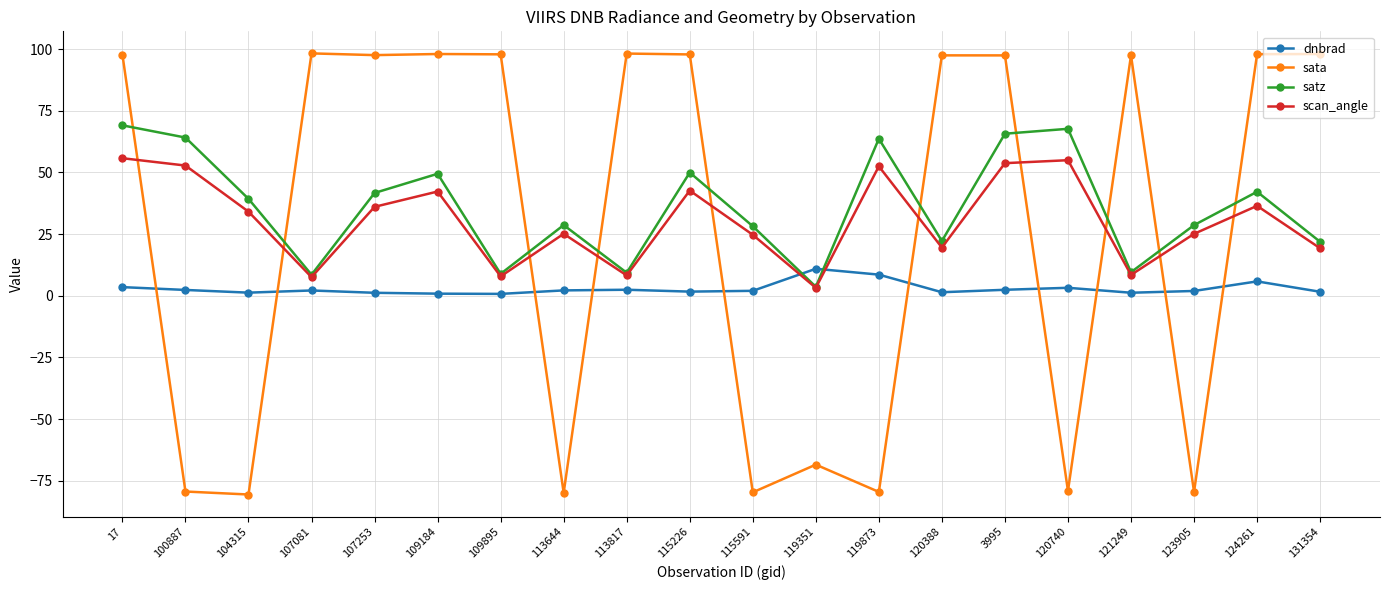

At which category is the sum across all series the highest?

17